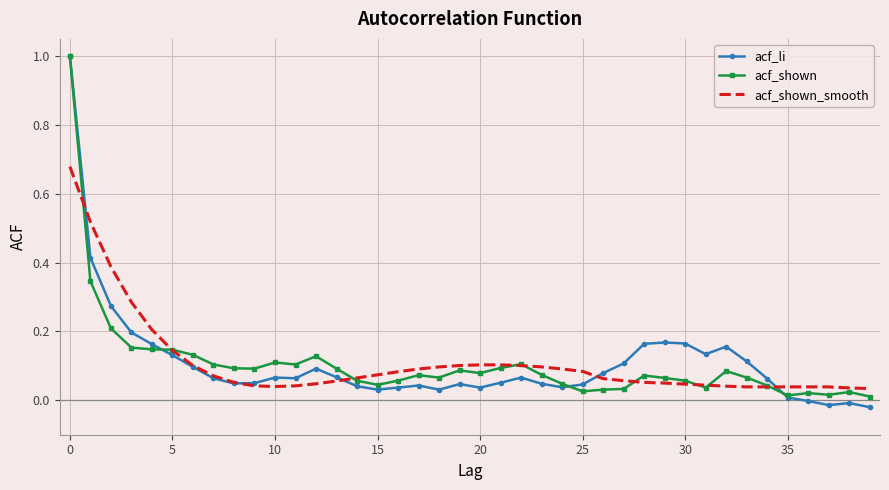

Which series has the largest range (max minus min)?

acf_li